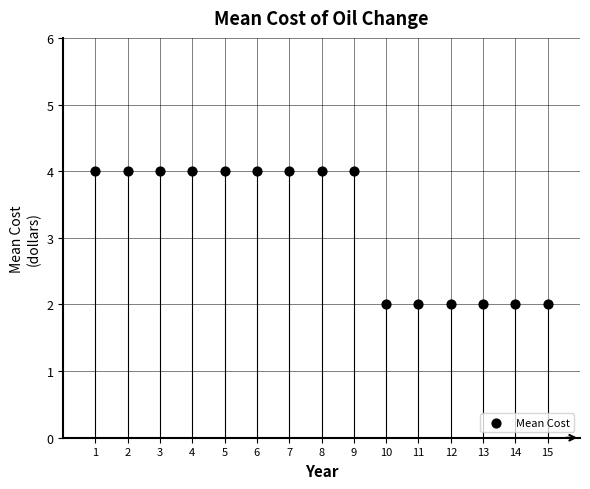

What is the range of X values (max minus min)?

14